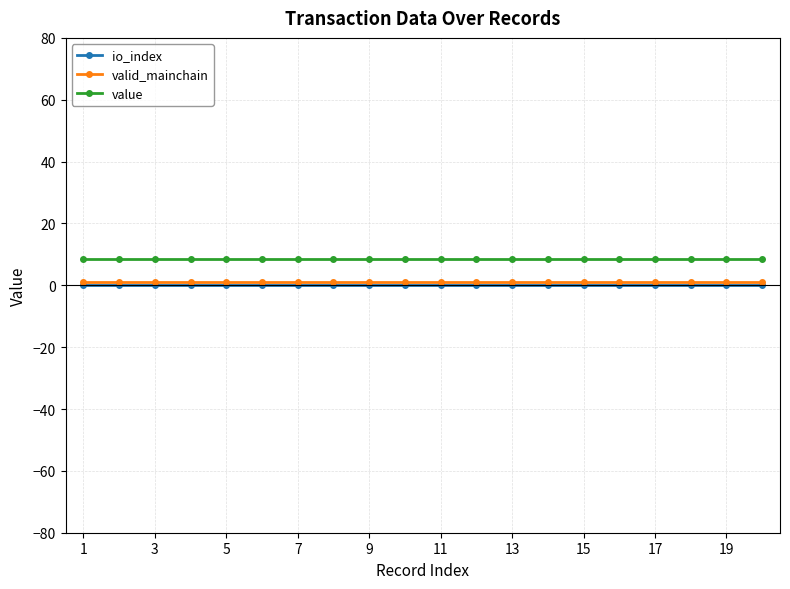

Which series has the largest total across all categories?

value